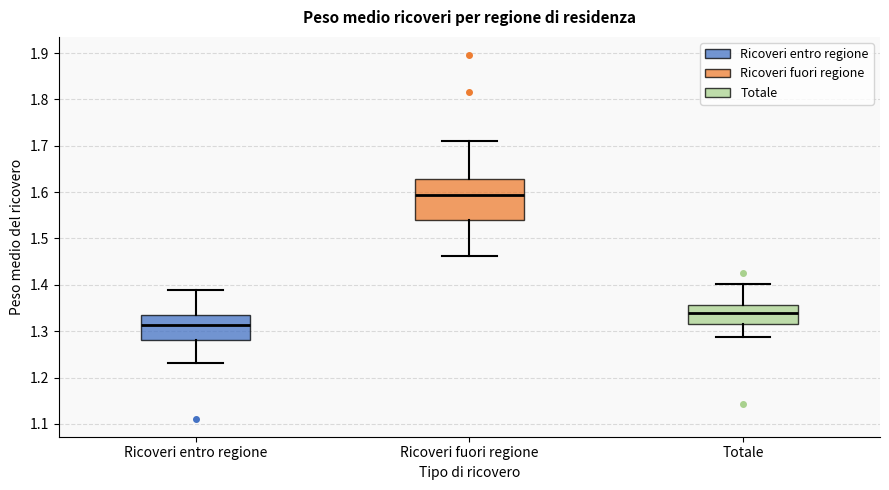

Reading left to right, transcribe this box plot: for each box, give where its median line is, the range the box spans, and where its two whiskers end, as read against the y-axis. The values are not printed on the chart, so give them approximately, as read against the axis.

Ricoveri entro regione: median 1.31, box 1.28 to 1.34, whiskers 1.23 to 1.39
Ricoveri fuori regione: median 1.59, box 1.54 to 1.63, whiskers 1.46 to 1.71
Totale: median 1.34, box 1.32 to 1.36, whiskers 1.29 to 1.40